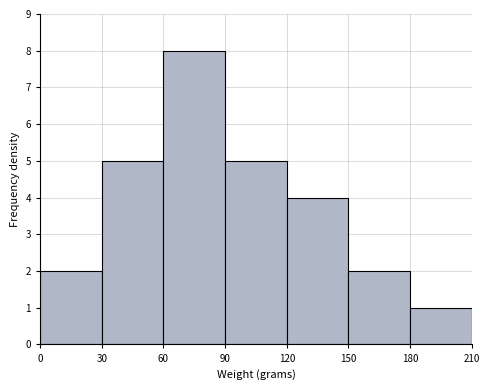

Reading left to right, transcribe this chart: for each bar, give the range it covers on the x-axis and its height. The values are not printed on the chart, so give them approximately, as read against the axis.

0 to 30: 2
30 to 60: 5
60 to 90: 8
90 to 120: 5
120 to 150: 4
150 to 180: 2
180 to 210: 1